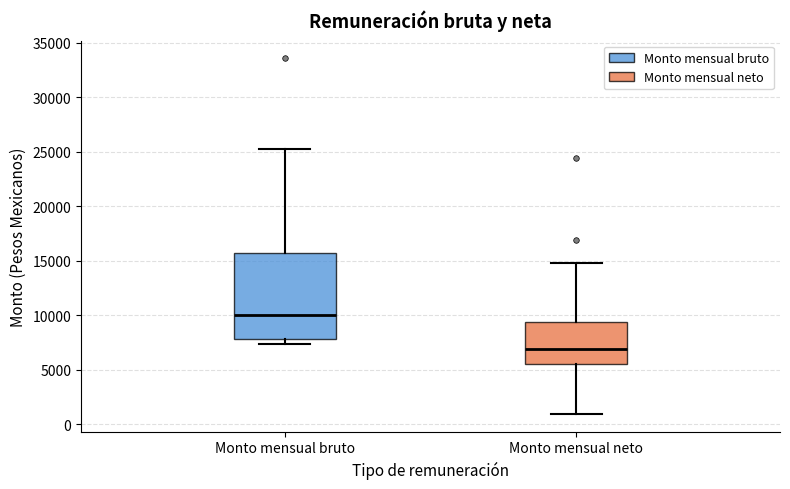

Which box has the highest median line?

Monto mensual bruto